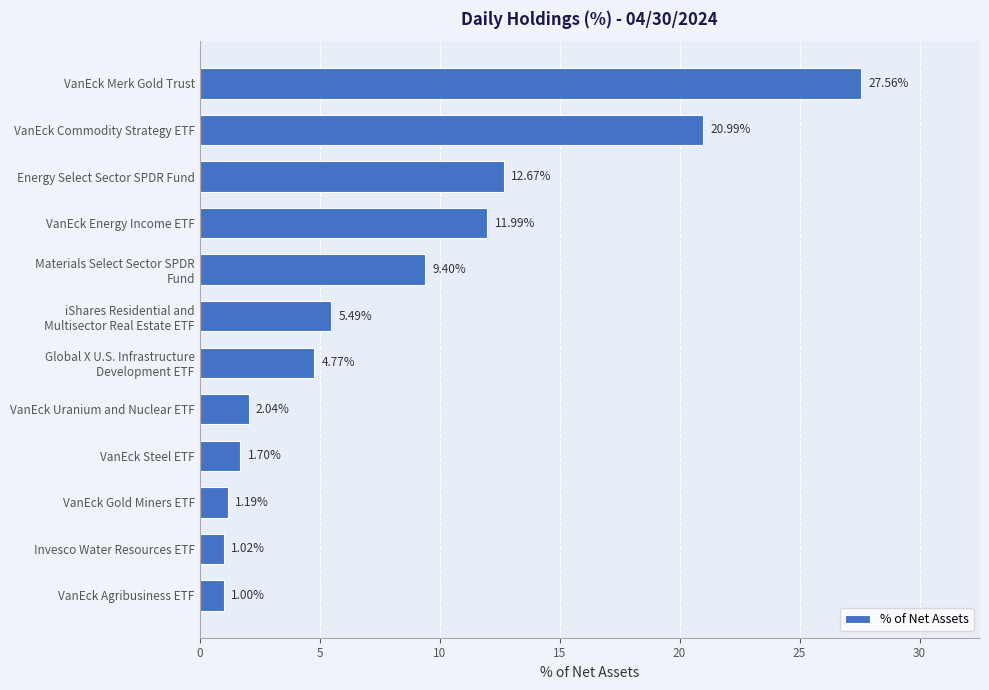

What is the difference between the maximum and minimum values?

26.6